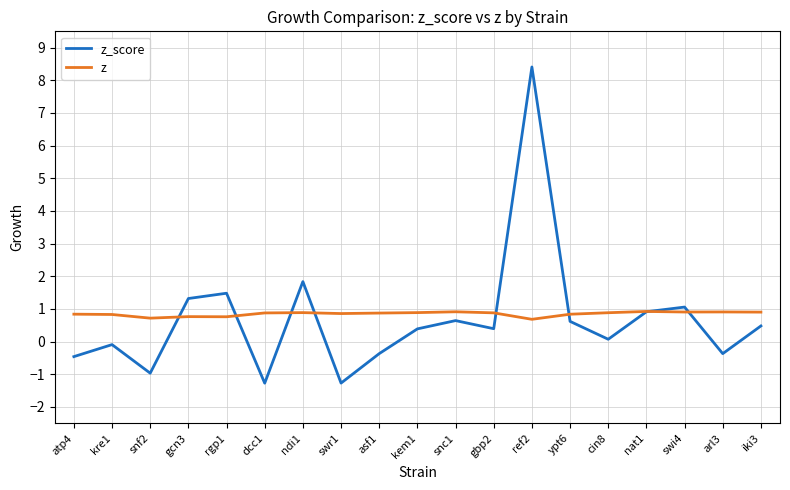

At which label does z_score first exceed 0?

gcn3